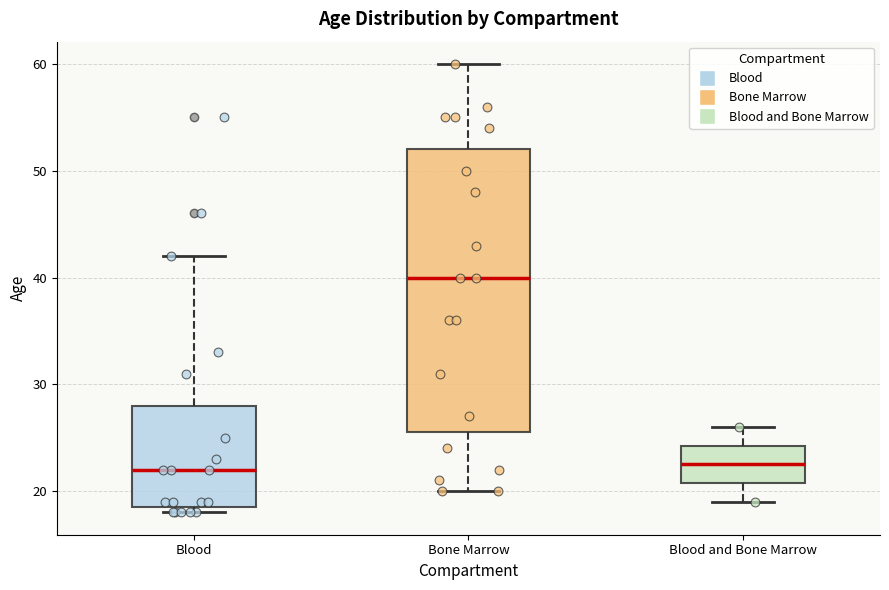

Which box's median line is the highest?

Bone Marrow